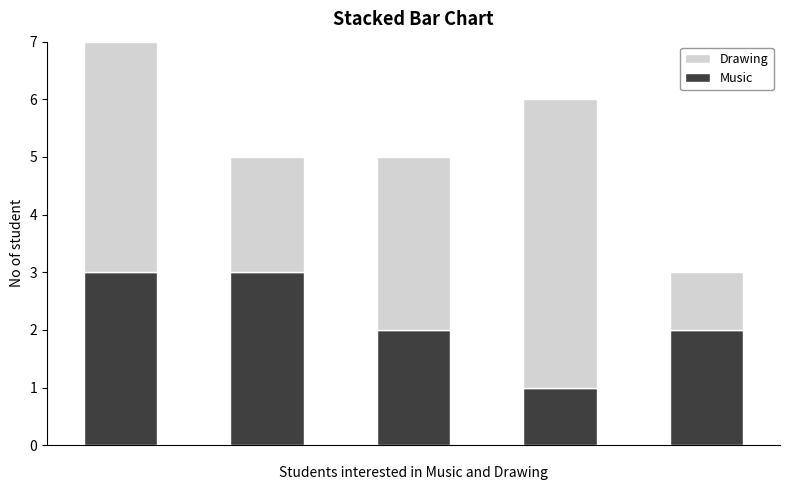

How many distinct data groups are displayed?

2